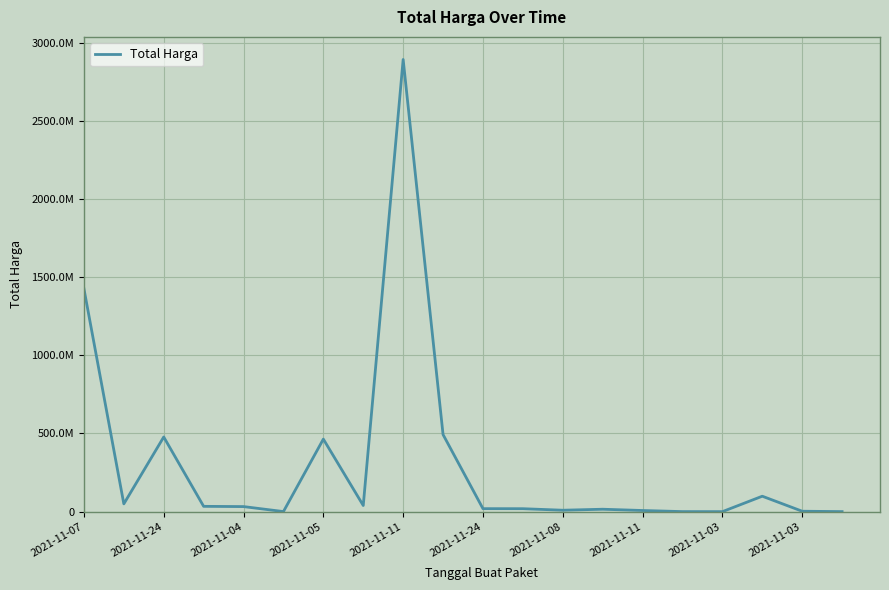

Is this an area chart (filled region under the line)?

No